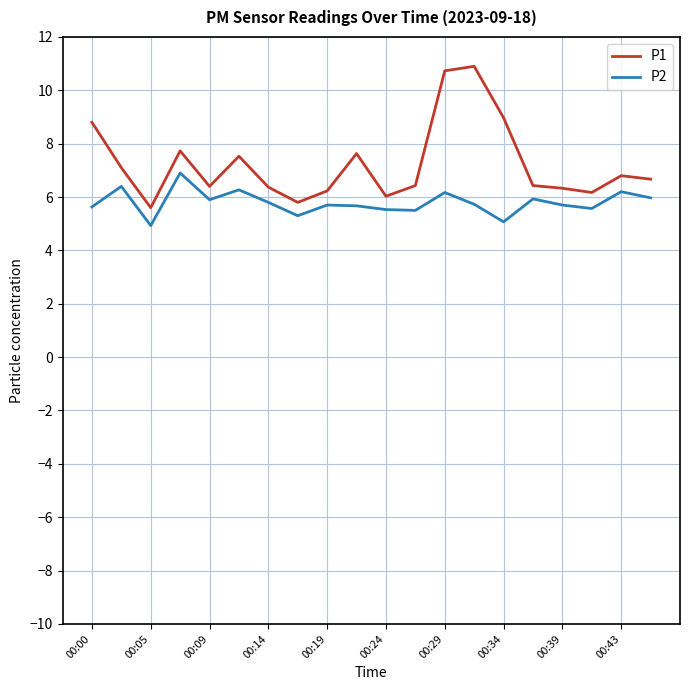

What is the difference between the maximum and minimum values in the P1 series?

5.3